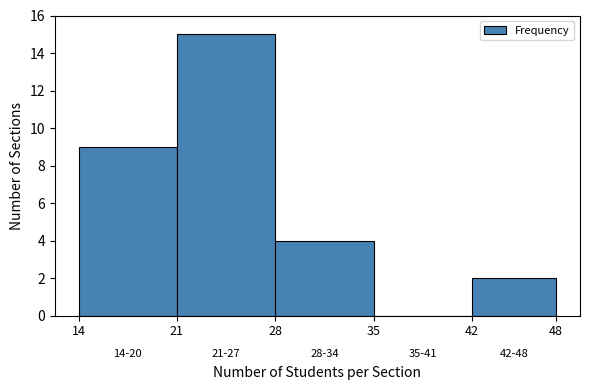

Over which range of the x-axis is the bar tallest?

21 to 28